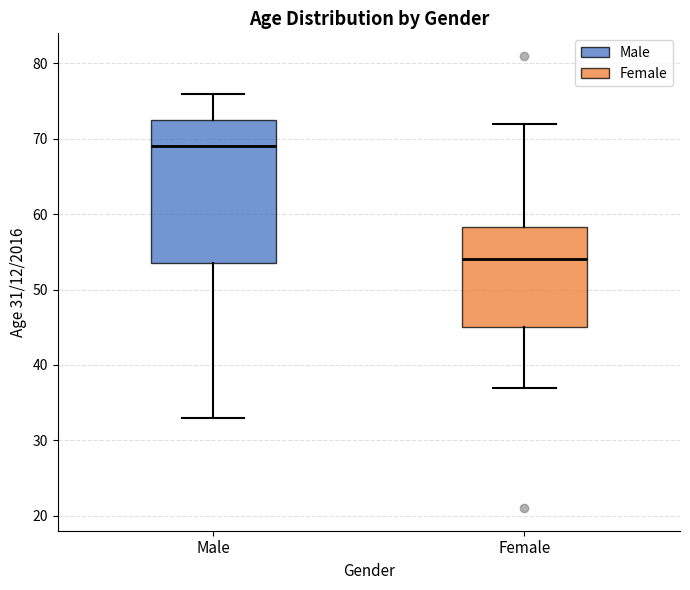

Comparing the boxes themselves (not the whiskers), which one is the tallest?

Male